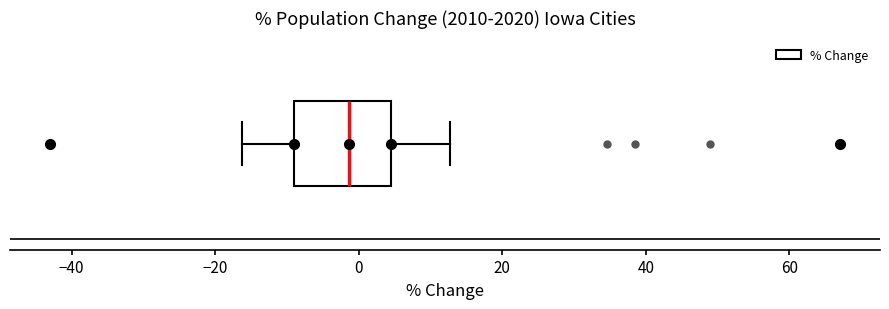

Where does the left whisker of the box end on the x-axis? The values are not printed on the chart, so give them approximately, as read against the axis.

-16